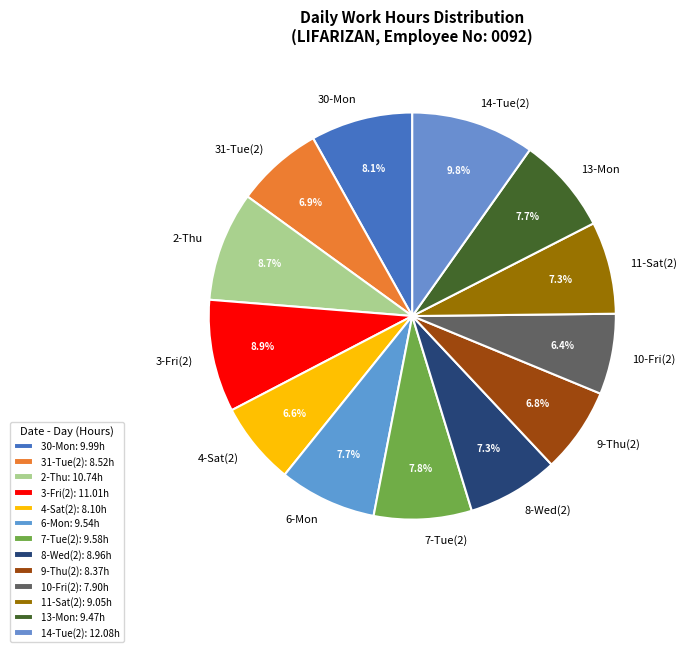

Approximately how many times larger is the value at 3-Fri(2) compared to 14-Tue(2)?

0.9